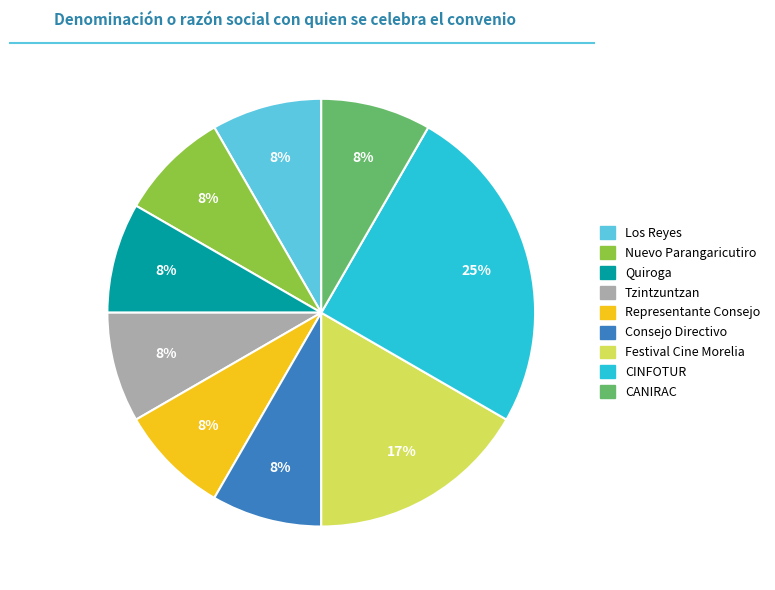

To the nearest percent, what portion does CANIRAC represent?

8%